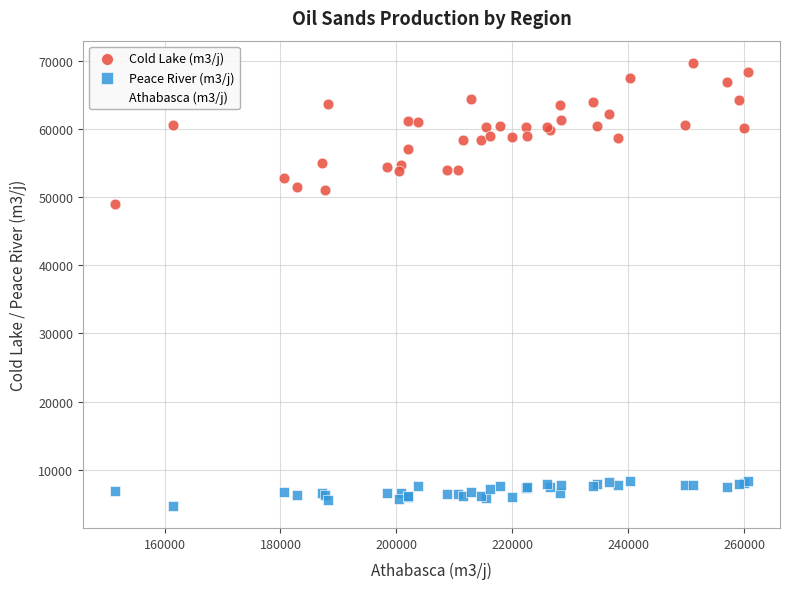

Which series contains the lowest Y value?

Peace River (m3/j)